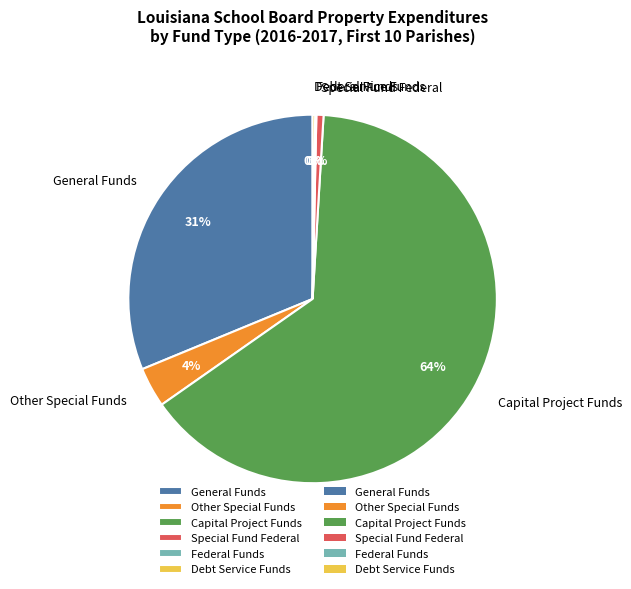

Between General Funds and Other Special Funds, which is larger?

General Funds